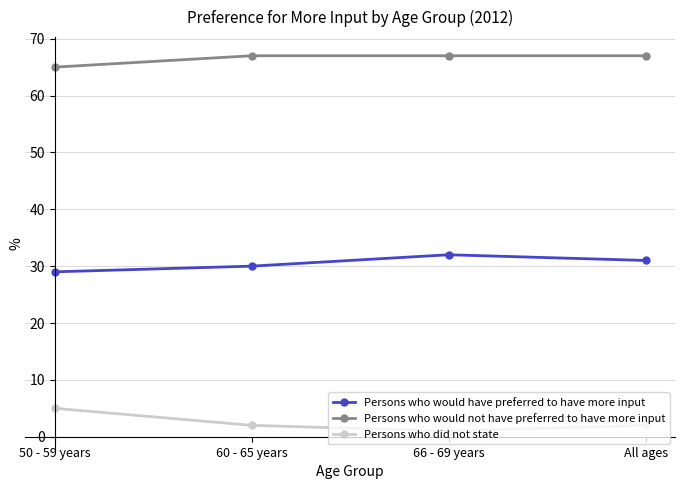

Which series has the largest total across all categories?

Persons who would not have preferred to have more input